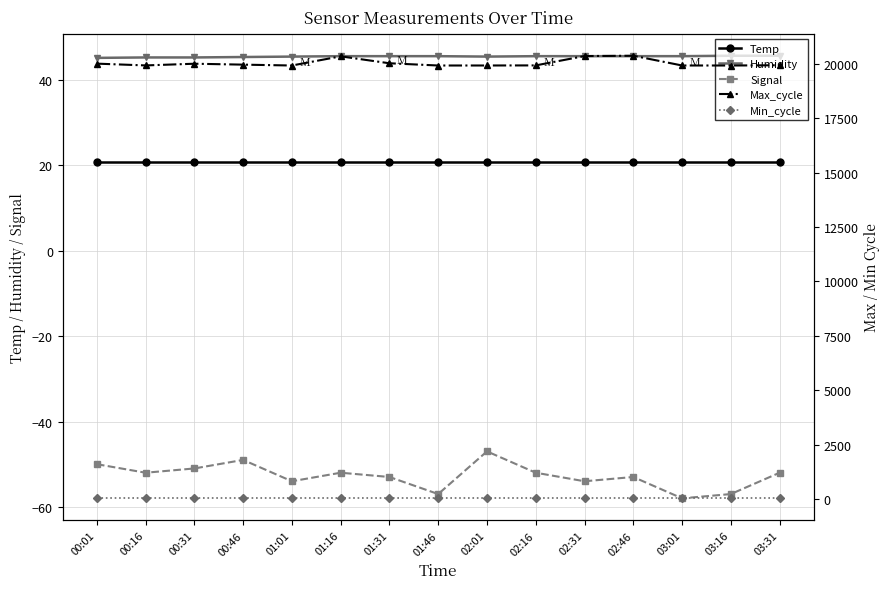

Reading right to left, list all the values displayed in this chart.

Temp: 03:31=20.7	03:16=20.7	03:01=20.7	02:46=20.7	02:31=20.7	02:16=20.7	02:01=20.7	01:46=20.7	01:31=20.7	01:16=20.7	01:01=20.7	00:46=20.7	00:31=20.7	00:16=20.7	00:01=20.7
Humidity: 03:31=45.7	03:16=45.7	03:01=45.6	02:46=45.6	02:31=45.6	02:16=45.6	02:01=45.5	01:46=45.6	01:31=45.6	01:16=45.6	01:01=45.5	00:46=45.4	00:31=45.3	00:16=45.3	00:01=45.2
Signal: 03:31=-52.0	03:16=-57.0	03:01=-58.0	02:46=-53.0	02:31=-54.0	02:16=-52.0	02:01=-47.0	01:46=-57.0	01:31=-53.0	01:16=-52.0	01:01=-54.0	00:46=-49.0	00:31=-51.0	00:16=-52.0	00:01=-50.0
Max_cycle: 03:31=19932.0	03:16=19920.0	03:01=19921.0	02:46=20369.0	02:31=20354.0	02:16=19925.0	02:01=19921.0	01:46=19920.0	01:31=20023.0	01:16=20341.0	01:01=19920.0	00:46=19960.0	00:31=20002.0	00:16=19924.0	00:01=20006.0
Min_cycle: 03:31=28.0	03:16=28.0	03:01=28.0	02:46=28.0	02:31=28.0	02:16=28.0	02:01=28.0	01:46=28.0	01:31=28.0	01:16=28.0	01:01=28.0	00:46=28.0	00:31=28.0	00:16=28.0	00:01=28.0